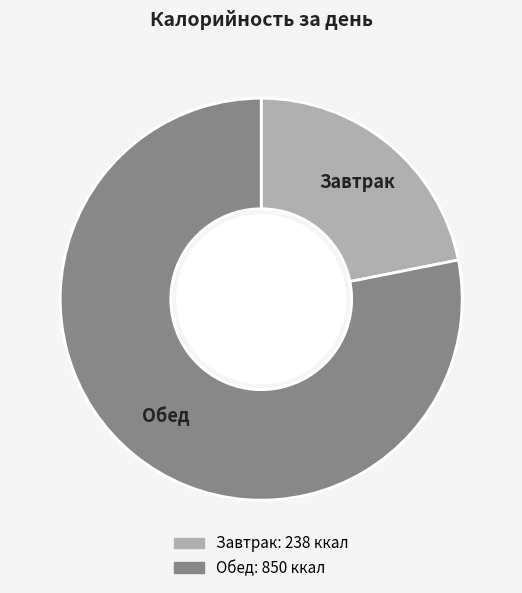

Does Завтрак represent more than half of the total?

No